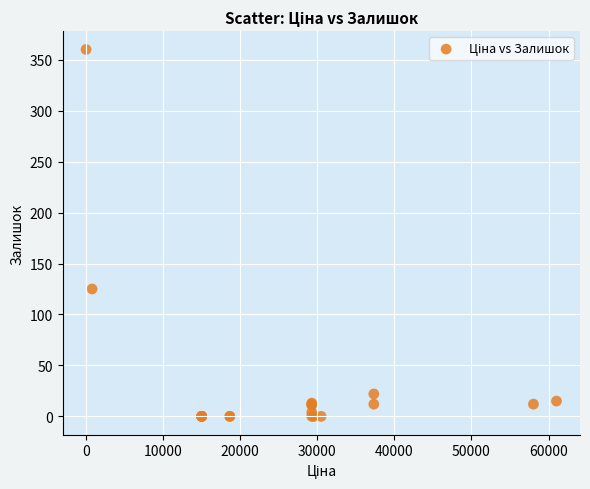

What Y value in the scatter plot is closest to 180?

125